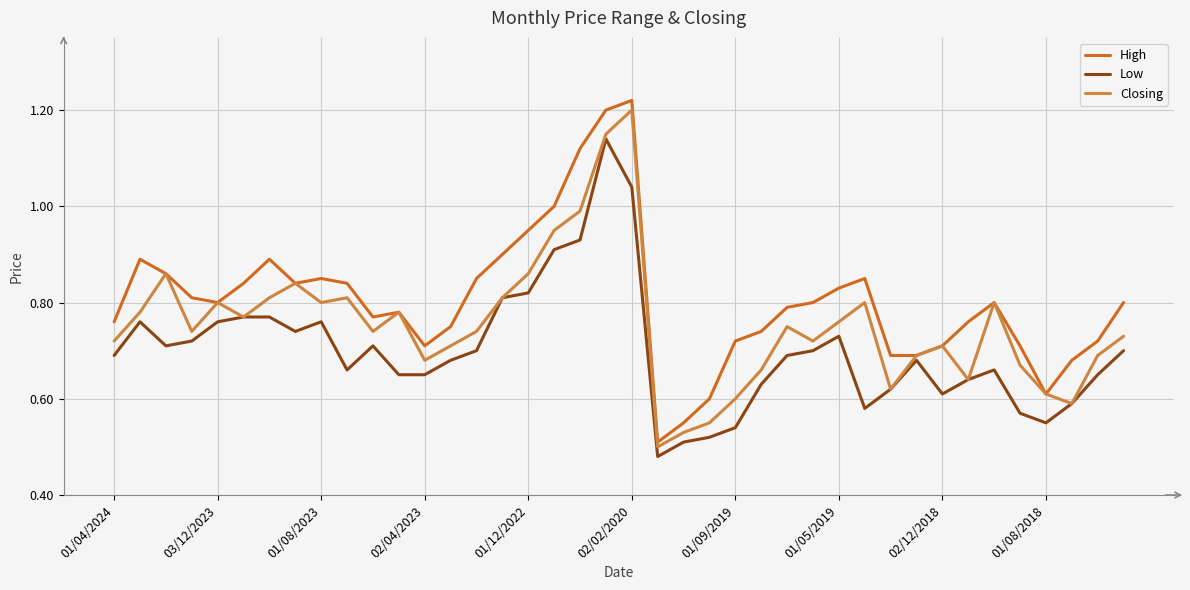

Which series has the largest total across all categories?

High